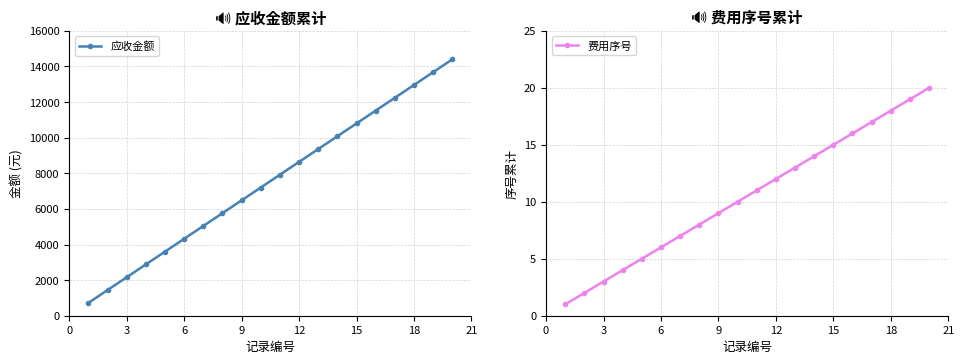

How many distinct data groups are displayed?

2